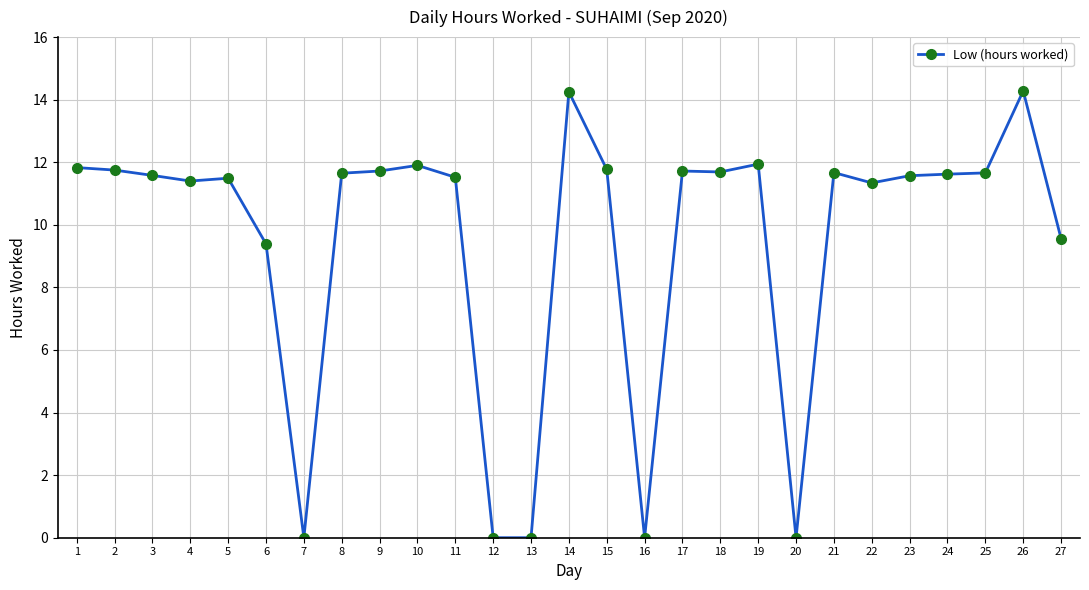

What value does the data have at 8?

11.7